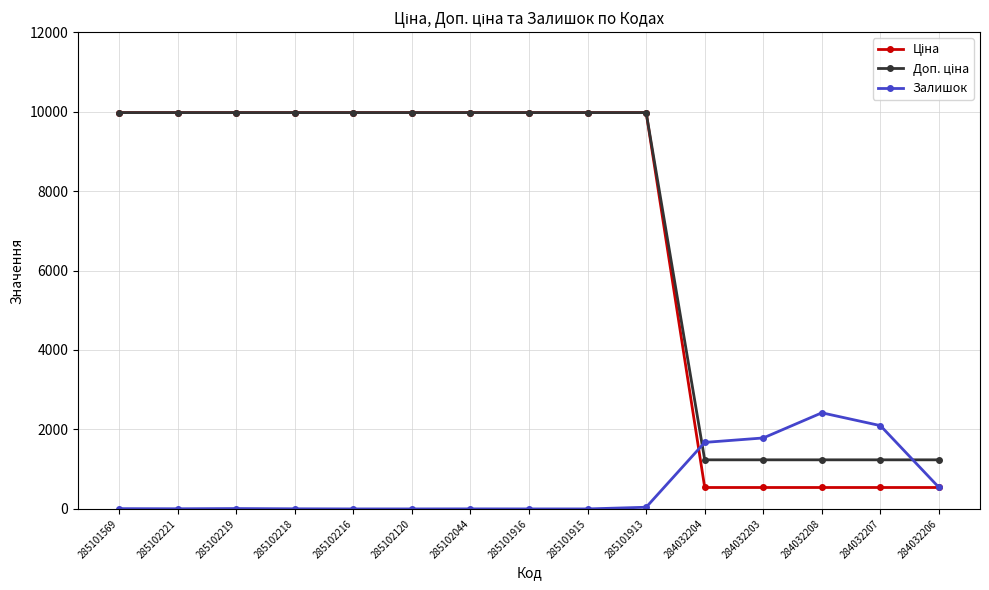

At how many categories does at least one series exceed 9521?

10